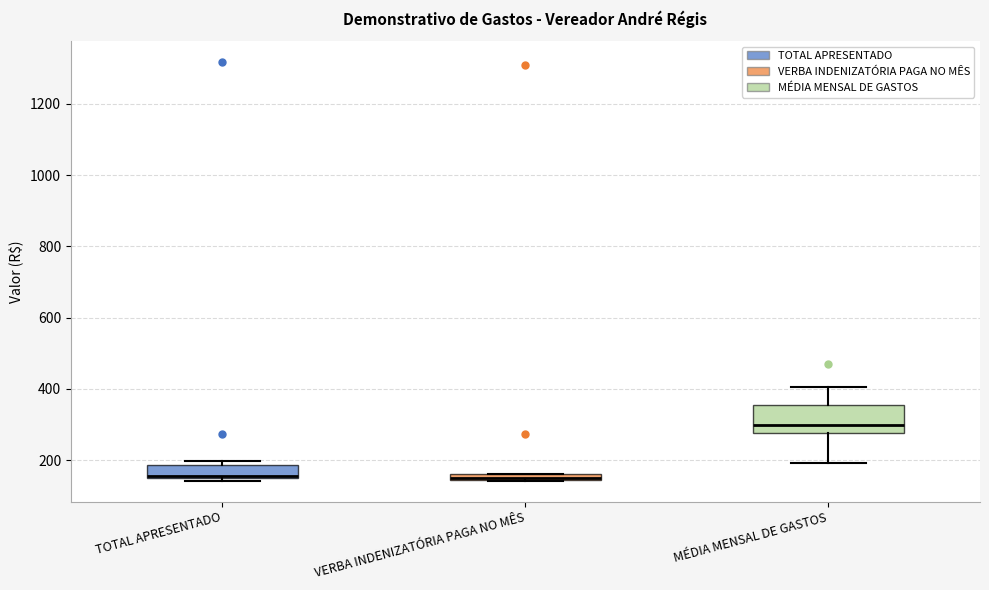

Comparing the boxes themselves (not the whiskers), which one is the tallest?

MÉDIA MENSAL DE GASTOS